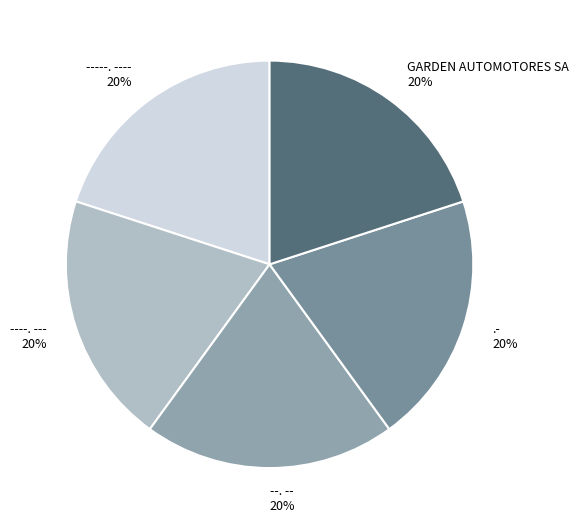

What is the ratio of the value at ----. --- to the value at GARDEN AUTOMOTORES SA?

1.0